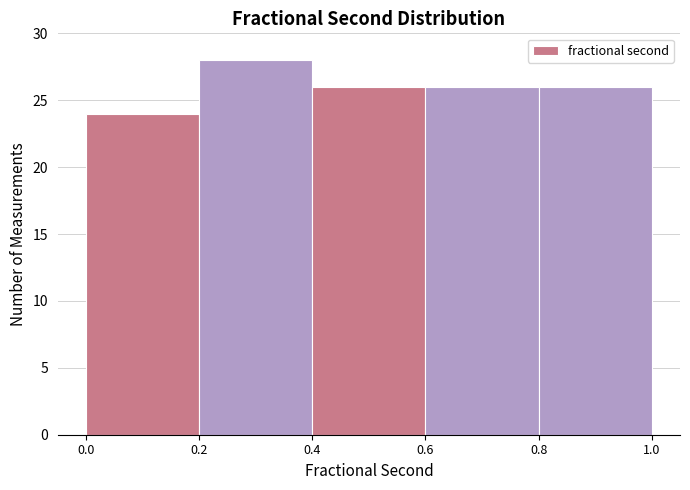

Which range on the x-axis has the tallest bar?

0.2 to 0.4